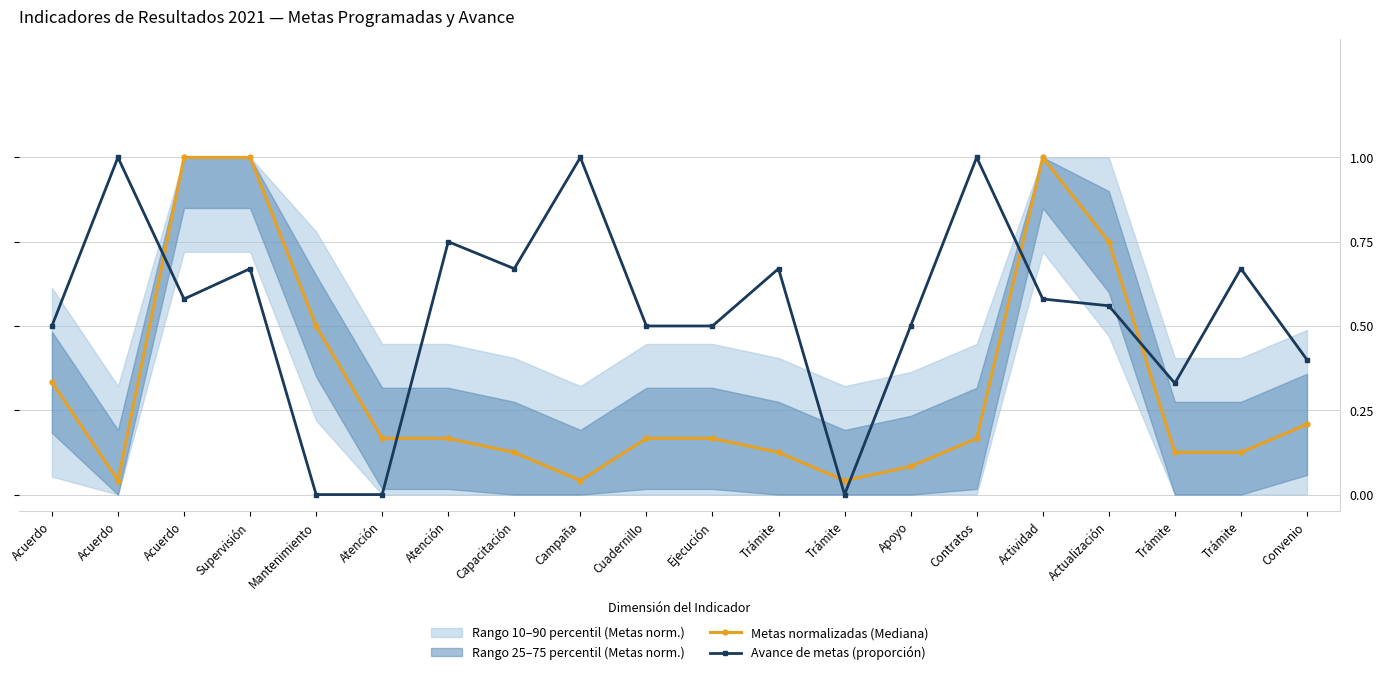

How many lines are shown in the chart?

2